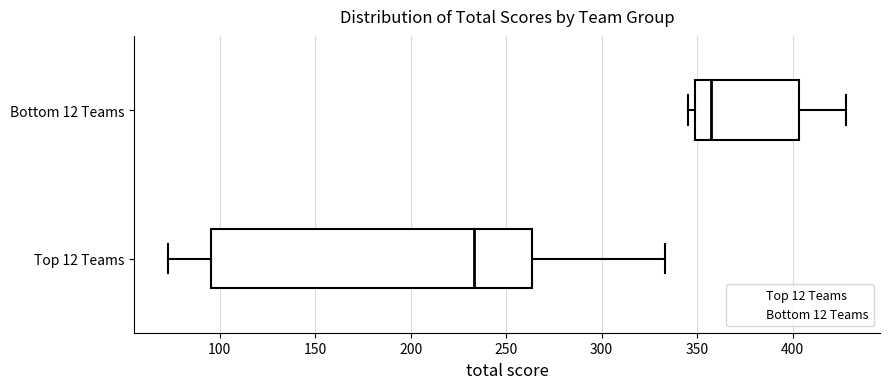

Which box is the widest, from its left edge to its right edge?

Top 12 Teams